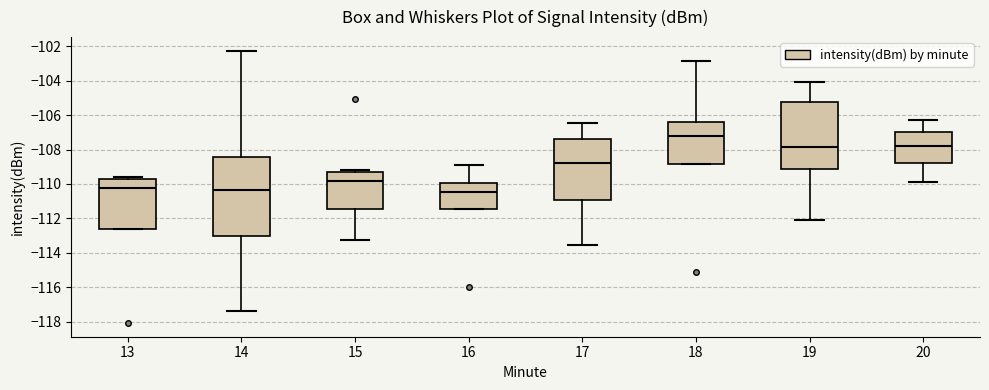

Where is the upper edge of the box at x = 17 on the y-axis? The values are not printed on the chart, so give them approximately, as read against the axis.

-107.4